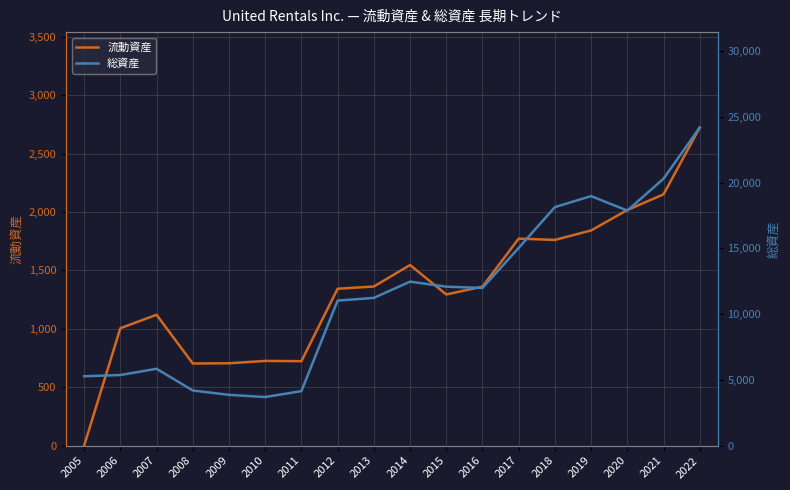

At how many categories does at least one series exceed 16533?

5